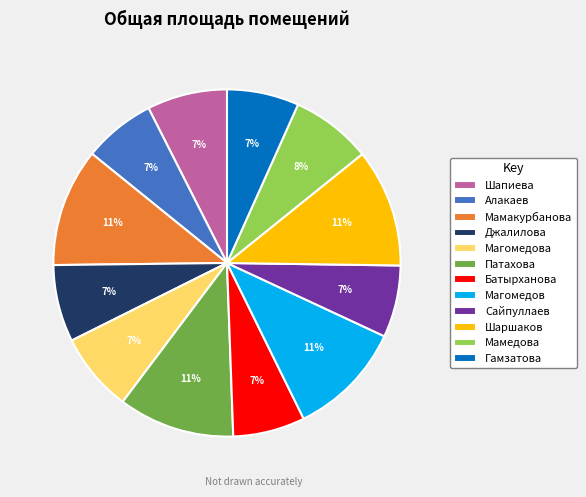

What is the ratio of the value at Алакаев to the value at Мамедова?

0.9